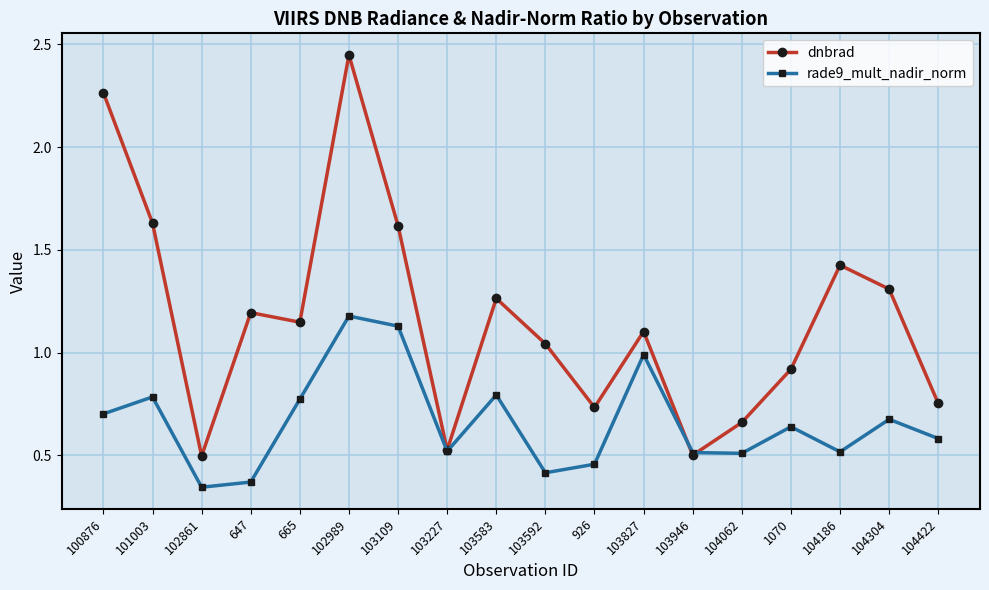

Which series has the largest total across all categories?

dnbrad